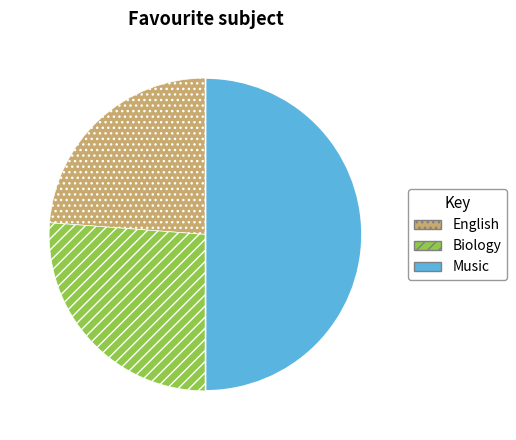

How many slices are in this pie chart?

3